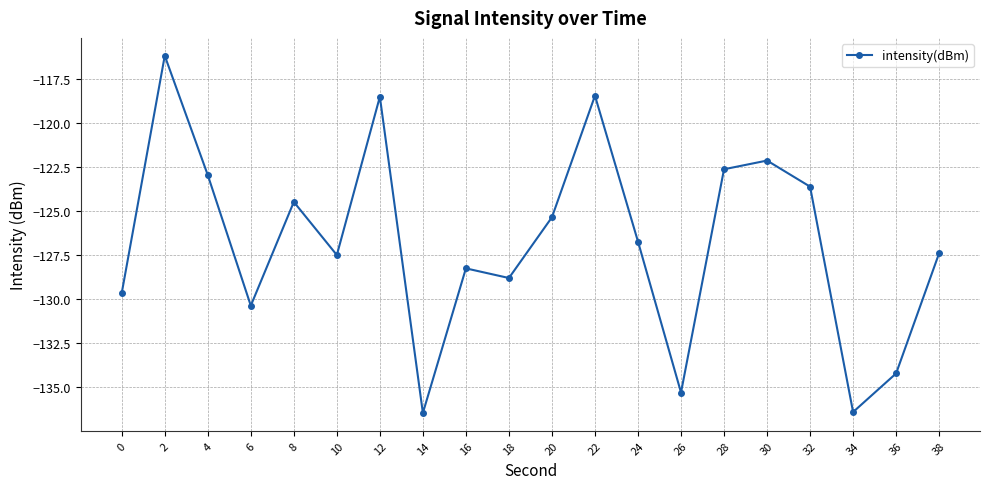

Between 10 and 26, which is larger?

10